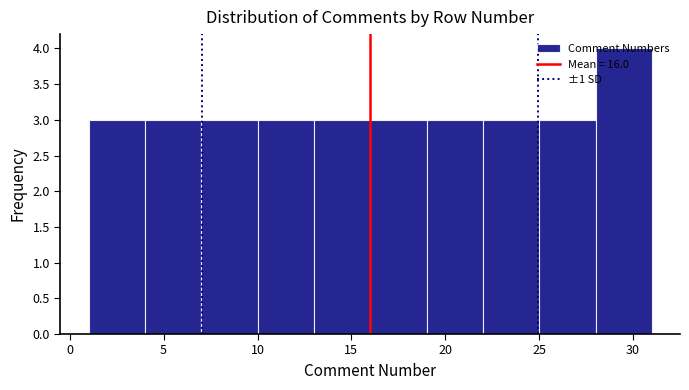

Reading left to right, list every bar in this chart as the range it spans on the x-axis followed by its height. The values are not printed on the chart, so give them approximately, as read against the axis.

1 to 4: 3
4 to 7: 3
7 to 10: 3
10 to 13: 3
13 to 16: 3
16 to 19: 3
19 to 22: 3
22 to 25: 3
25 to 28: 3
28 to 31: 4